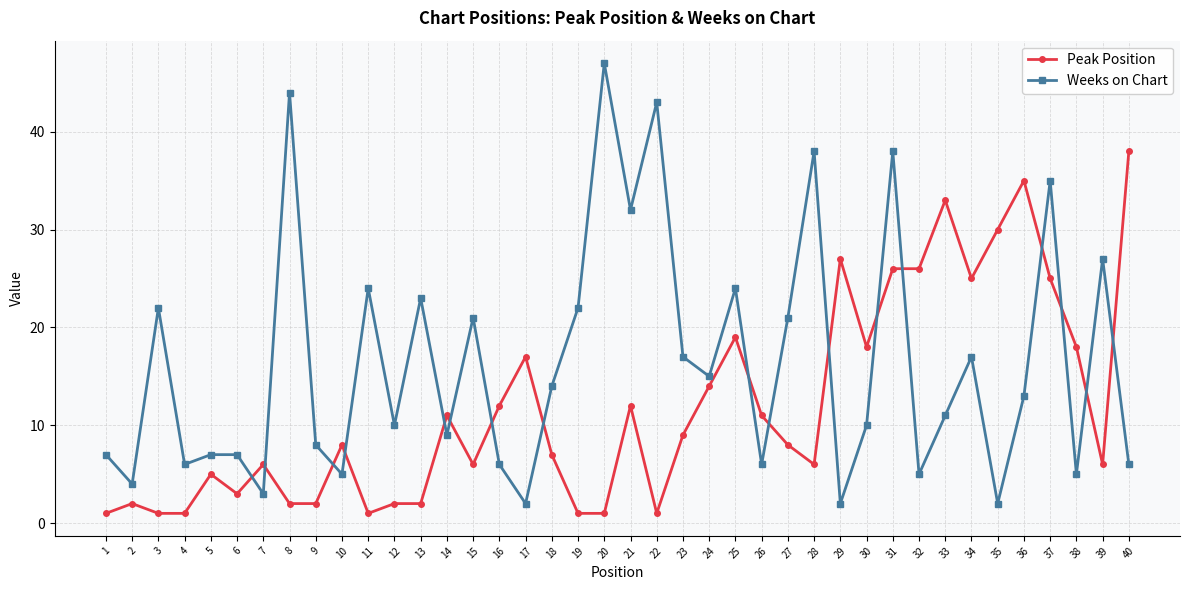

Which series has the widest spread of values?

Weeks on Chart